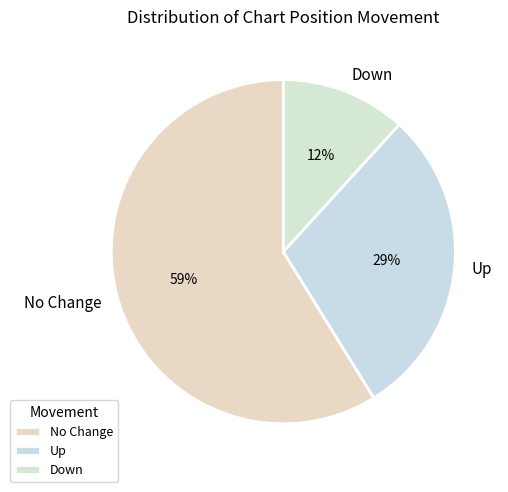

Rank the categories by value from lowest to highest.

Down, Up, No Change